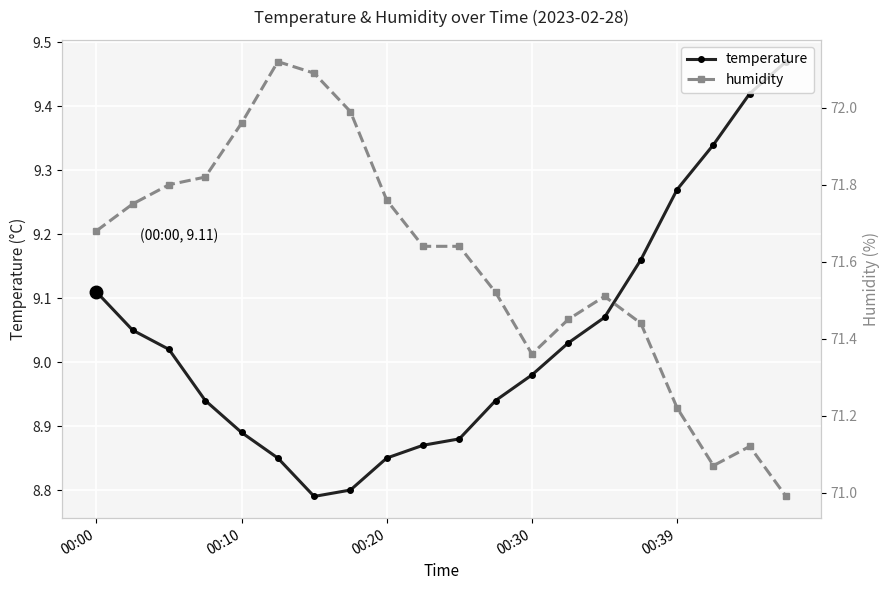

Where does the temperature series first go above 9?

00:00